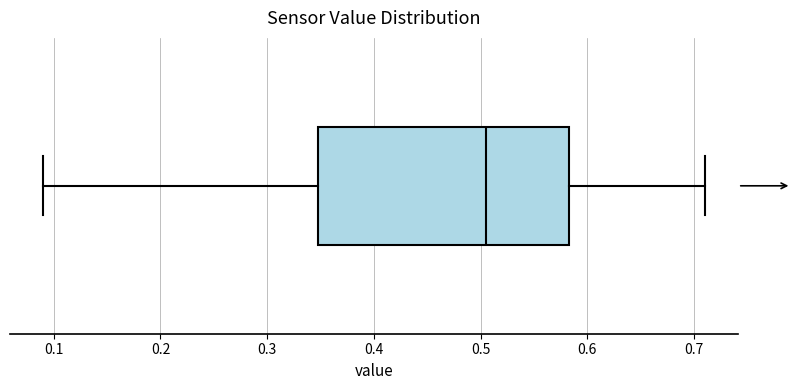

Read this box plot against the x-axis: the position of the median line, the range covered by the box, and the ends of both whiskers. The values are not printed on the chart, so give them approximately, as read against the axis.

median 0.51, box 0.35 to 0.58, whiskers 0.09 to 0.71